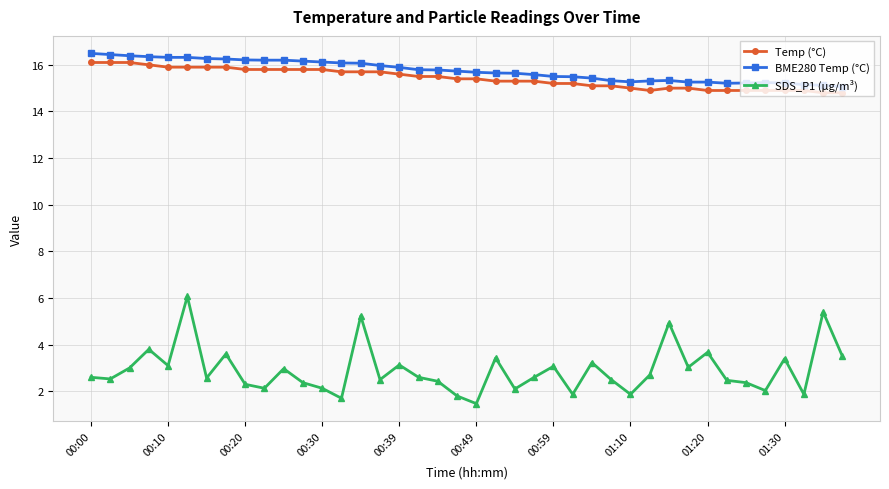

What is the sum of all SDS_P1 (µg/m³) values?

116.1